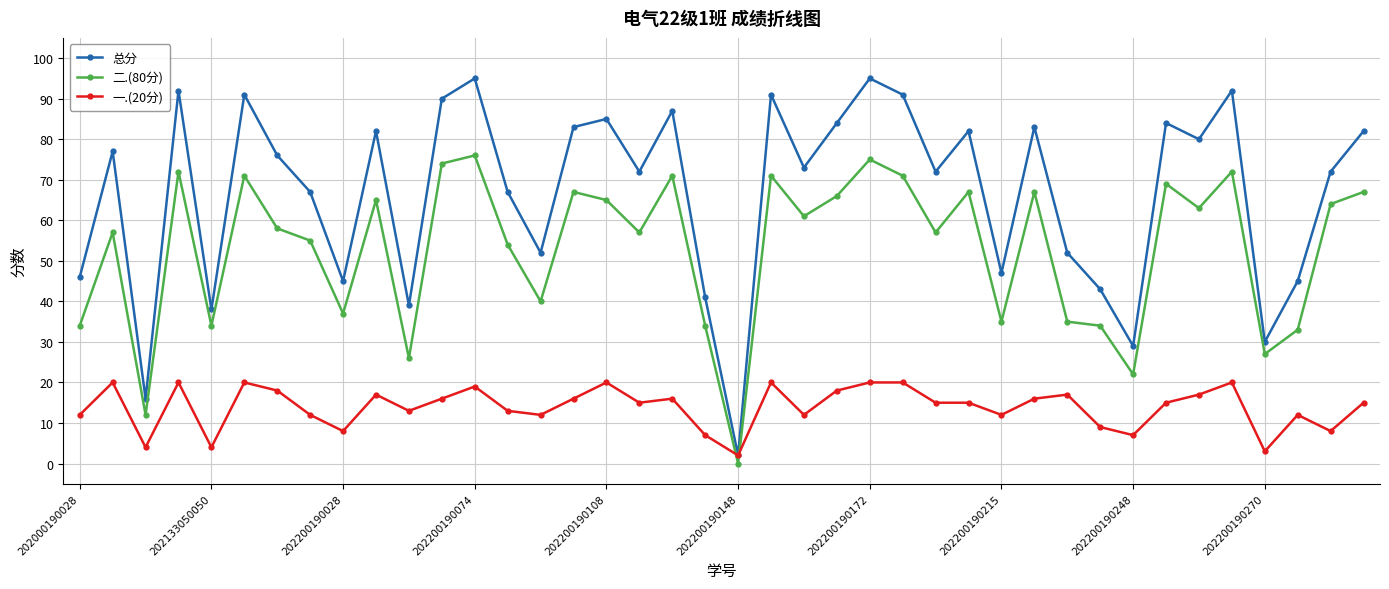

At which label does 一.(20分) reach its minimum?

202200190148